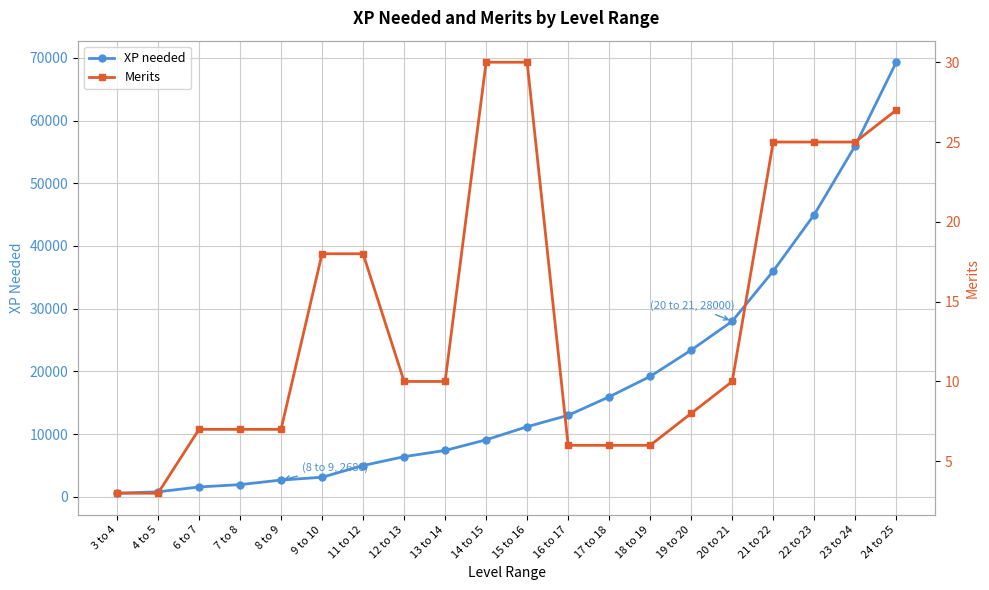

What is the value of the XP needed point at the 8th from the left?

6405